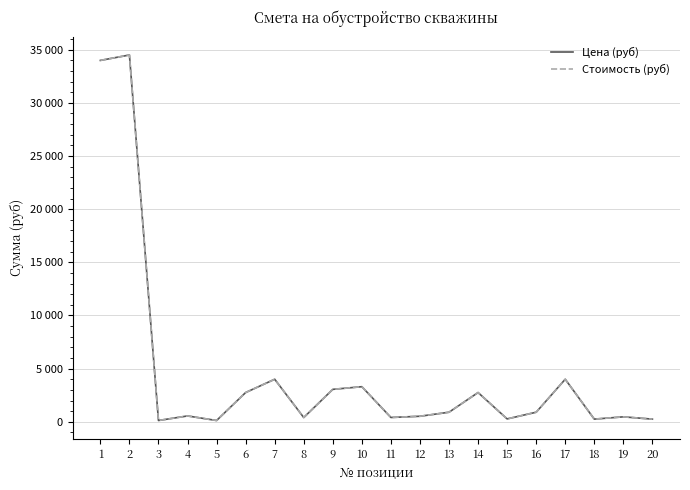

At how many categories does at least one series exceed 6587?

2